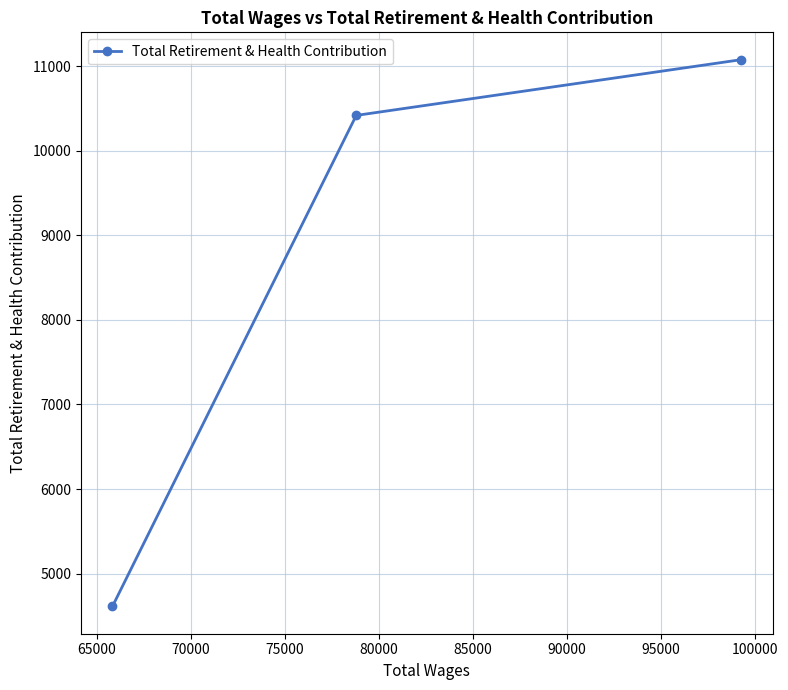

What is the value of the 3rd point from the left?

11076